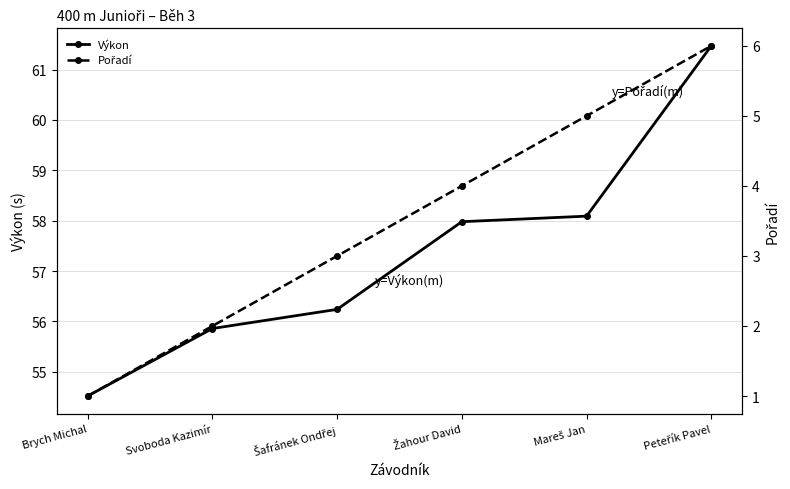

What is the greatest value displayed?

61.5